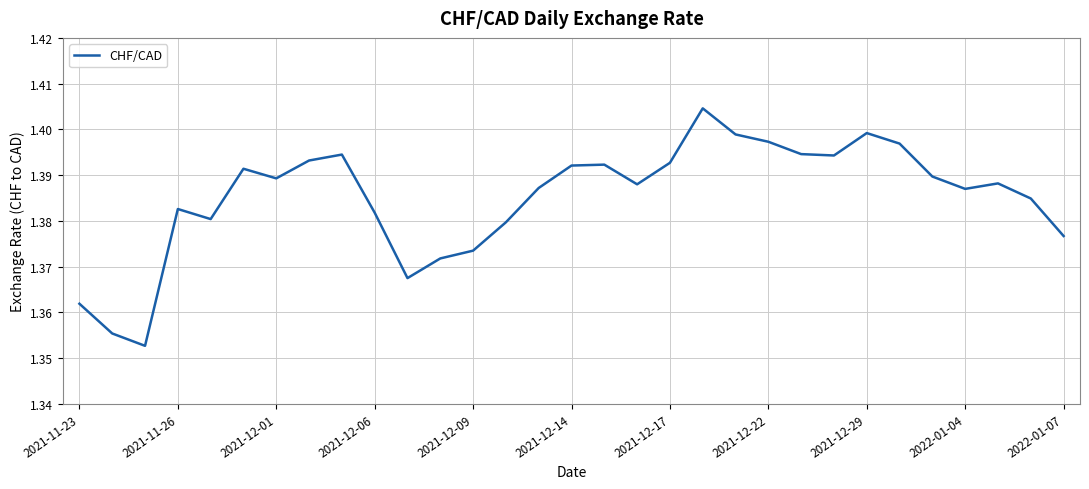

Does the chart display data point markers on the line(s)?

No